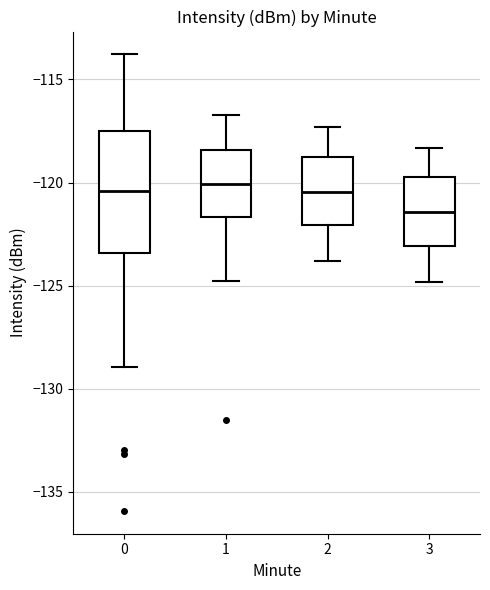

Reading left to right, transcribe this box plot: for each box, give where its median line is, the range the box spans, and where its two whiskers end, as read against the y-axis. The values are not printed on the chart, so give them approximately, as read against the axis.

0: median -120.5, box -123.5 to -117.5, whiskers -129.0 to -114.0
1: median -120.0, box -121.5 to -118.5, whiskers -125.0 to -116.5
2: median -120.5, box -122.0 to -118.5, whiskers -124.0 to -117.5
3: median -121.5, box -123.0 to -119.5, whiskers -125.0 to -118.5